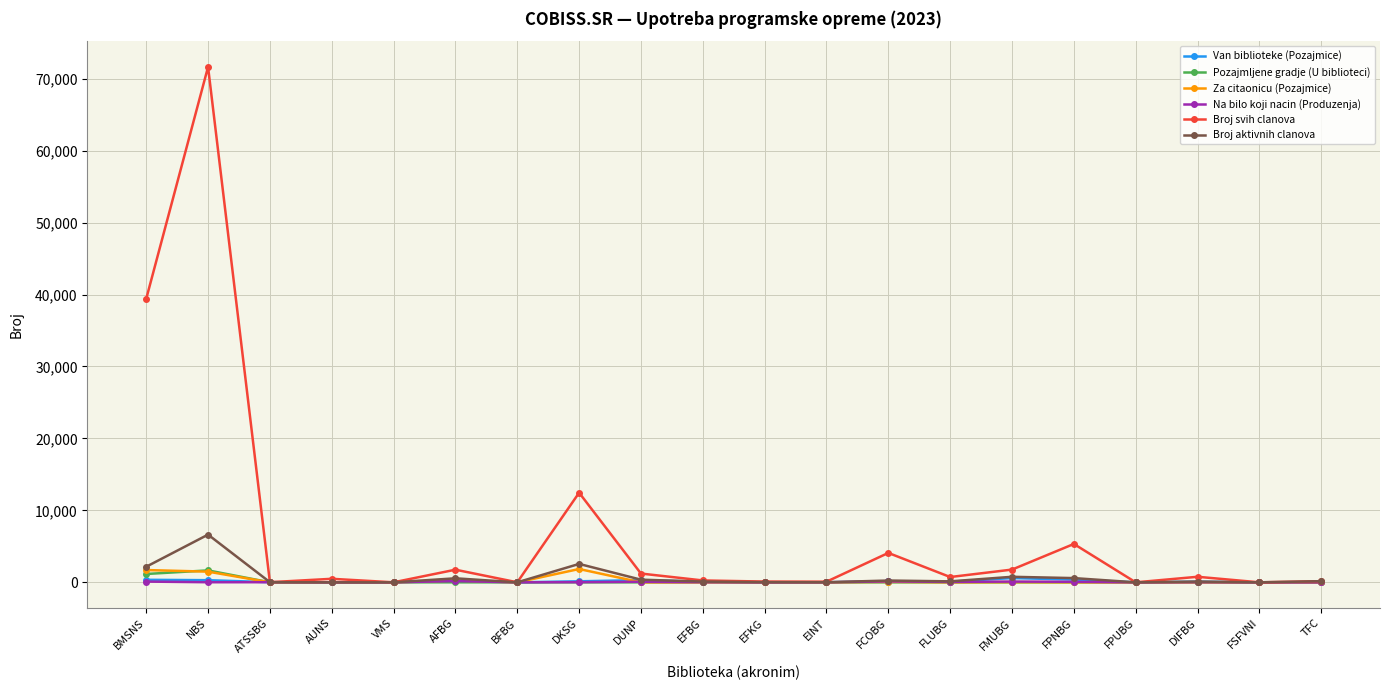

Which series has the largest range (max minus min)?

Broj svih clanova